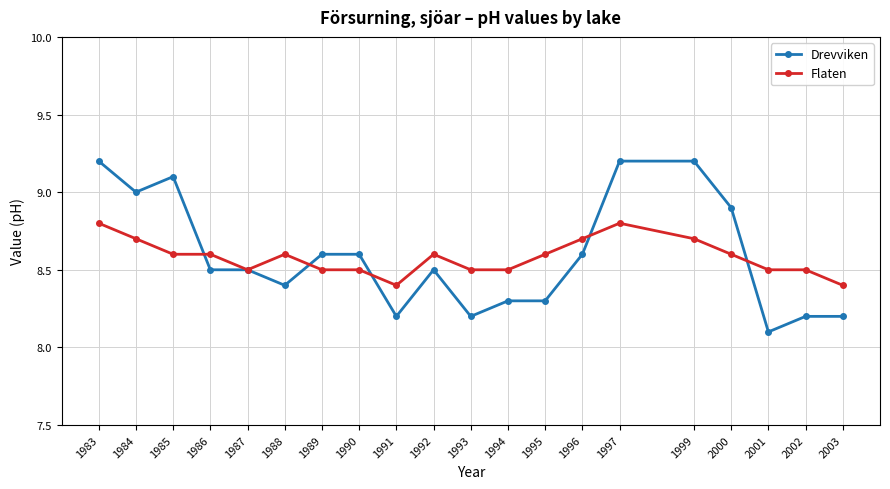

How many data points does each series have?

20